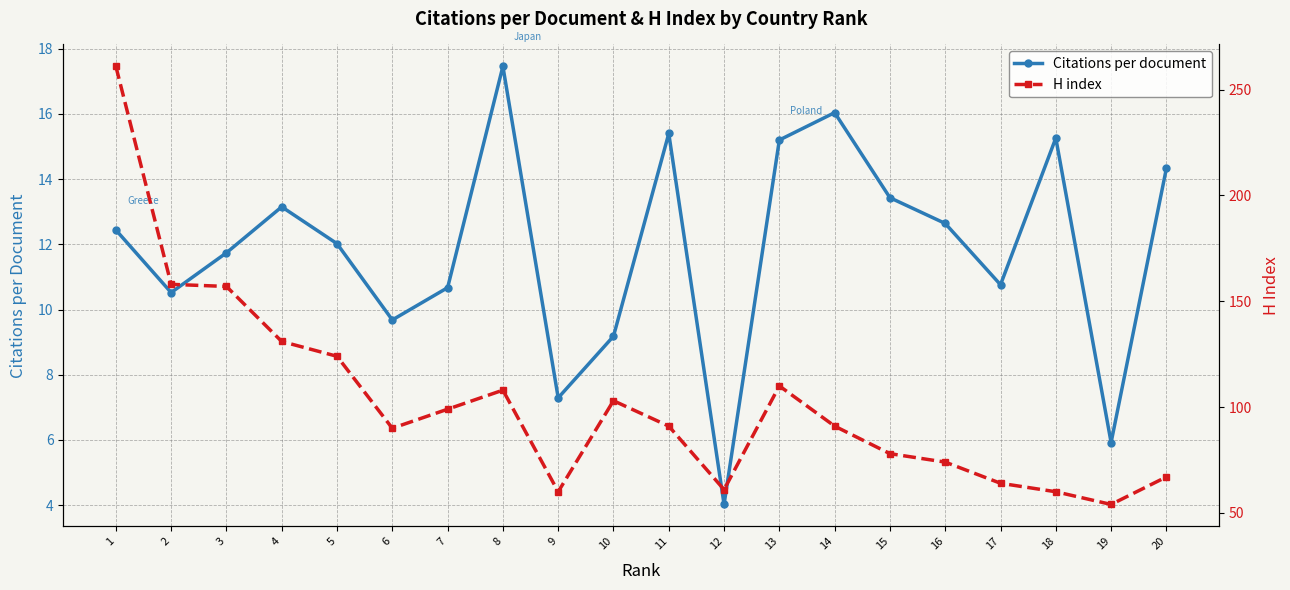

At which label is Citations per document closest to 10?

6